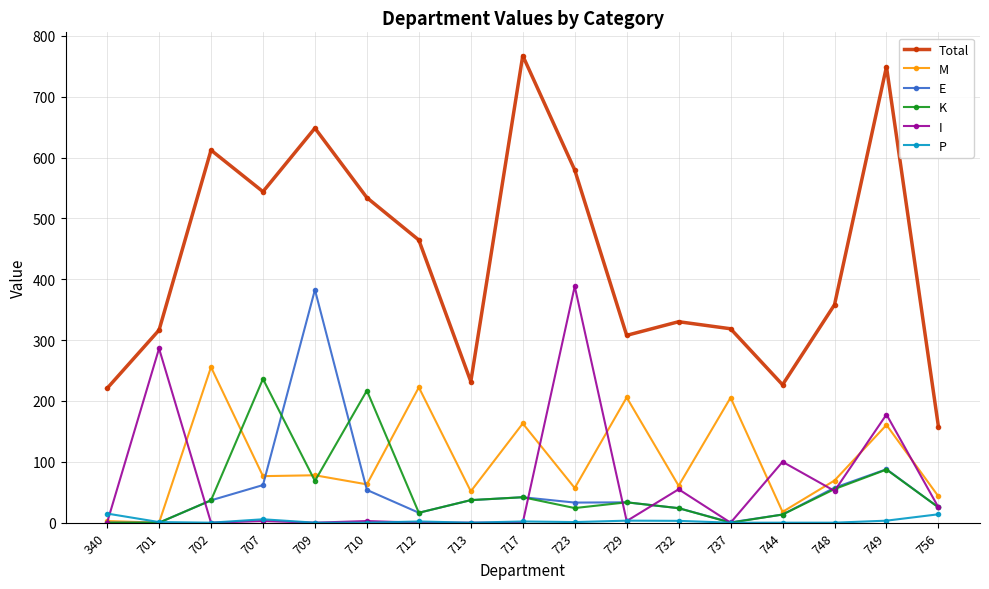

What is the value of the K point at the 4th from the left?

236.2